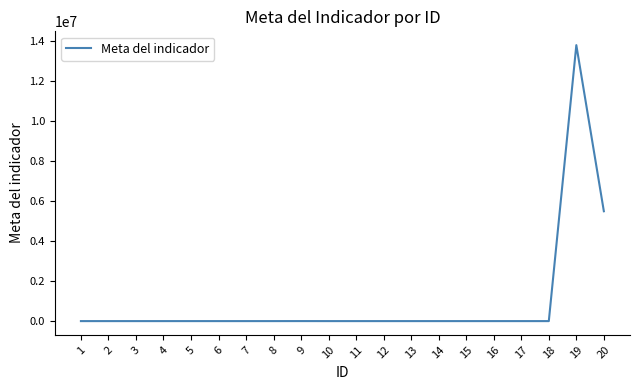

What is the sum of the values at 17 and 3?

24